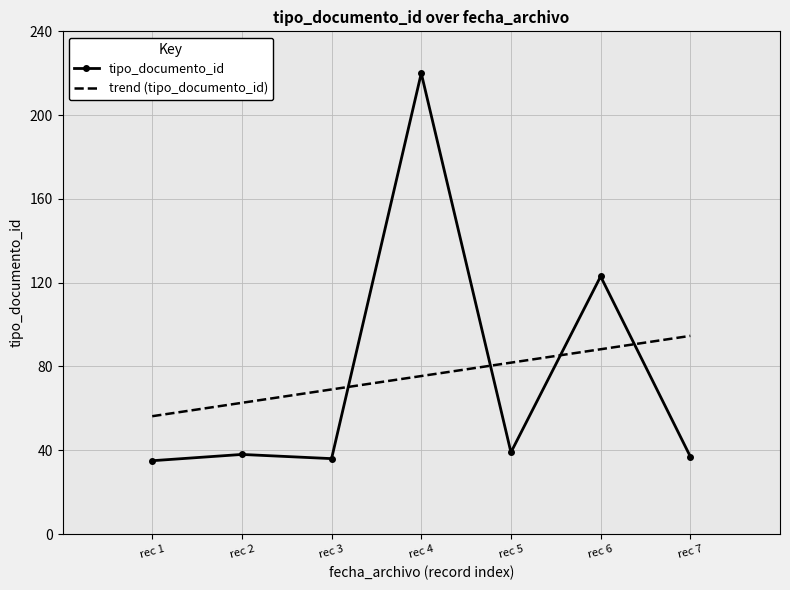

What is the difference between the maximum and second lowest values?

184